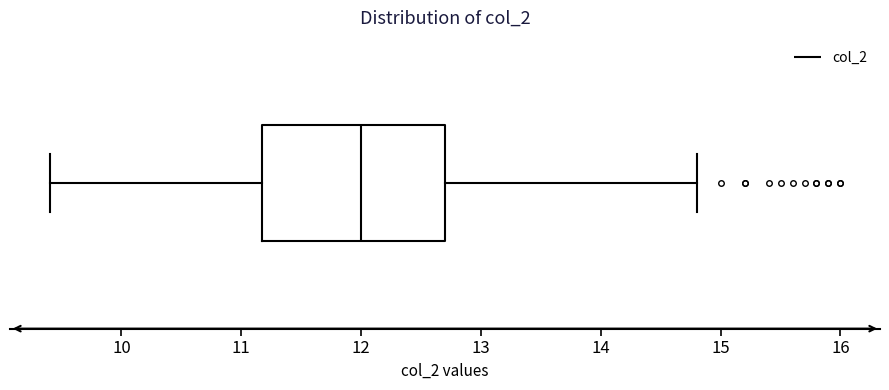

Read this box plot against the x-axis: the position of the median line, the range covered by the box, and the ends of both whiskers. The values are not printed on the chart, so give them approximately, as read against the axis.

median 12.0, box 11.2 to 12.7, whiskers 9.4 to 14.8